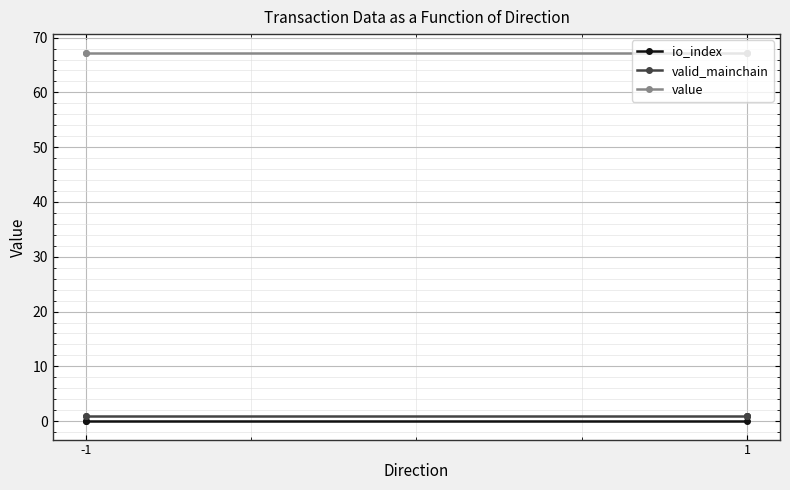

What is the spread (max minus min) of values at -1?

67.3